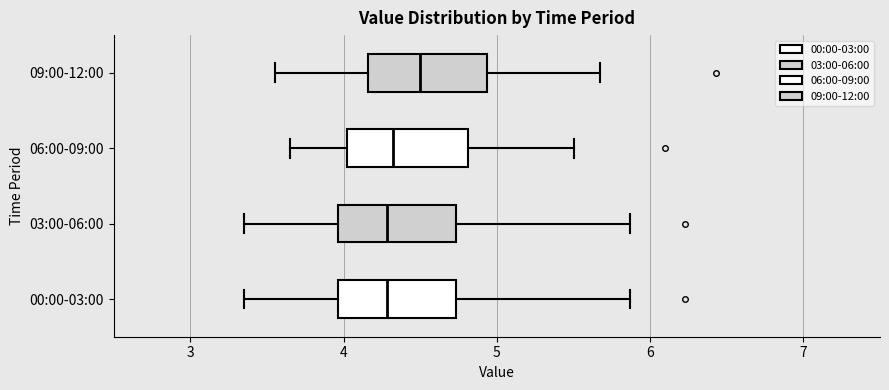

Which box has the furthest to the right median line?

09:00-12:00